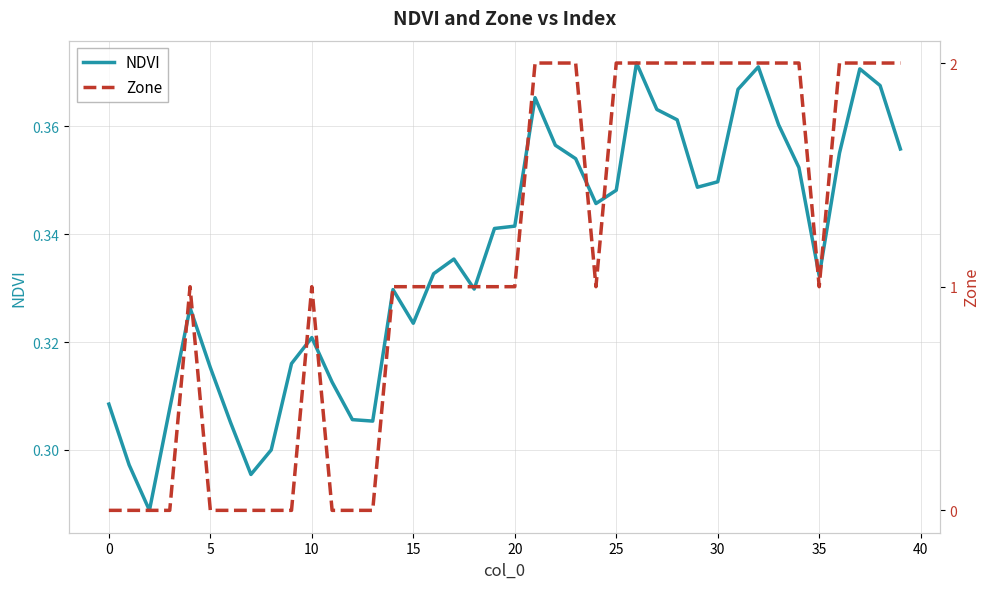

True or false: NDVI has a value of 0.2 at 28.

False